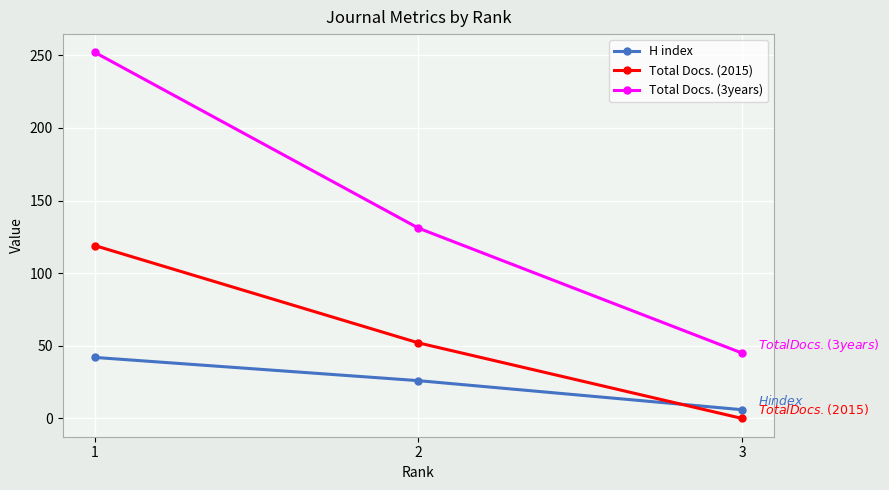

The value of Total Docs. (2015) at 1 is 196. True or false?

False